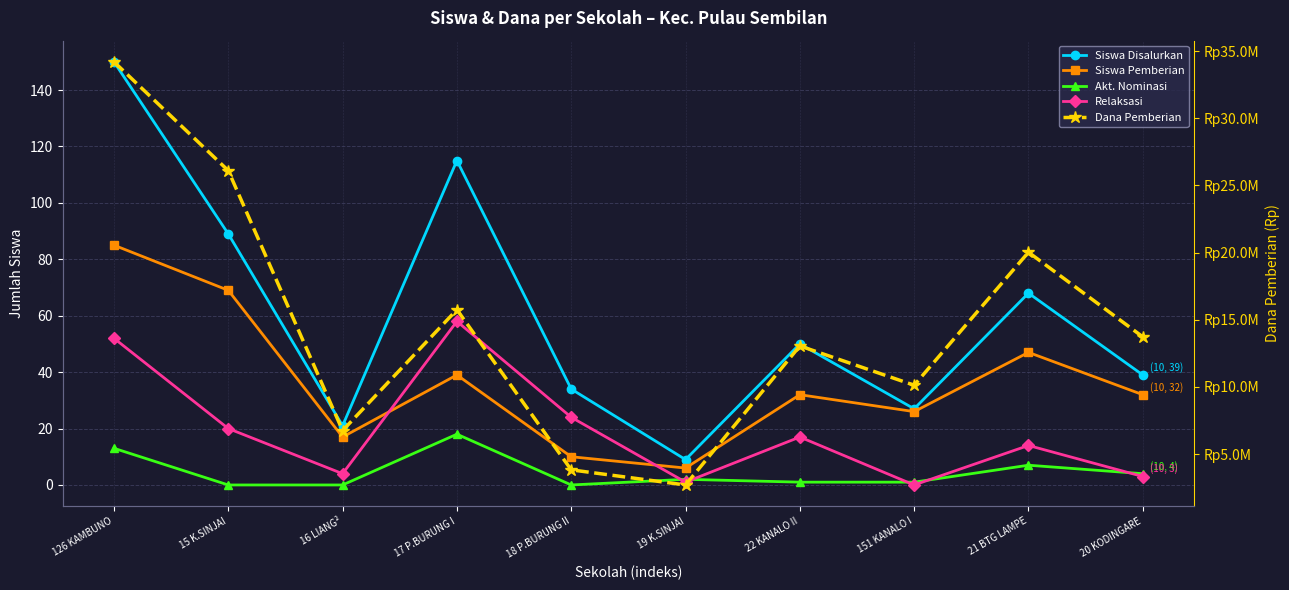

In Relaksasi, how many points are higher than both neighbors (excluding endpoints)?

3